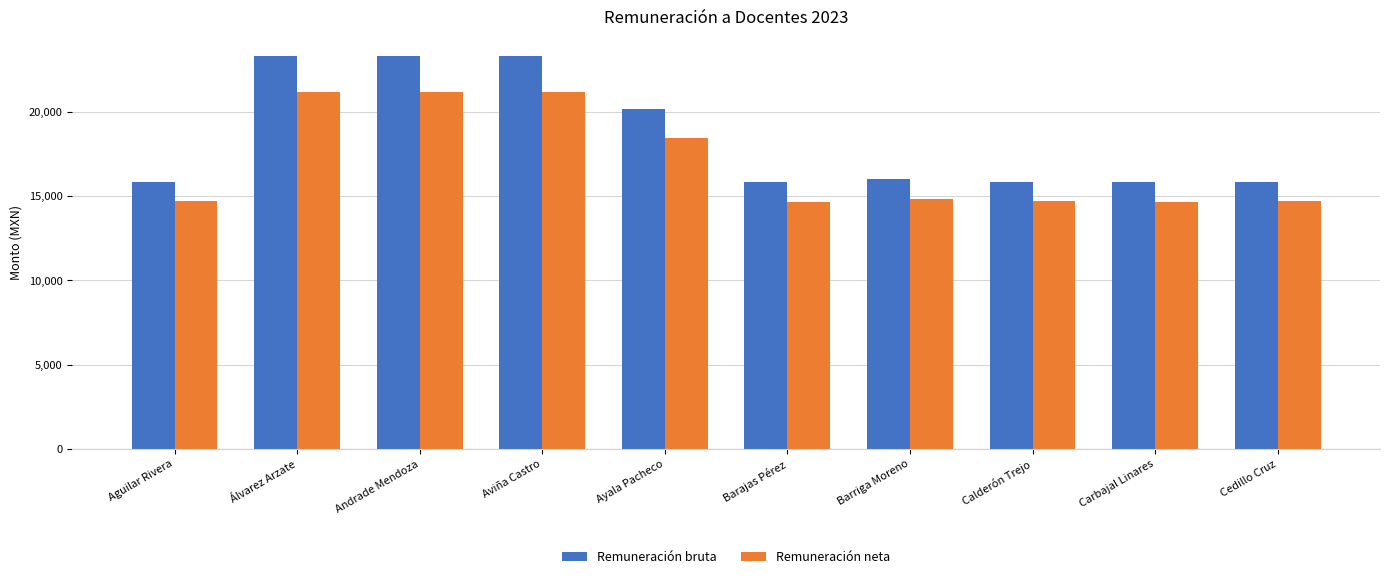

What position from the right is Ayala Pacheco?

6